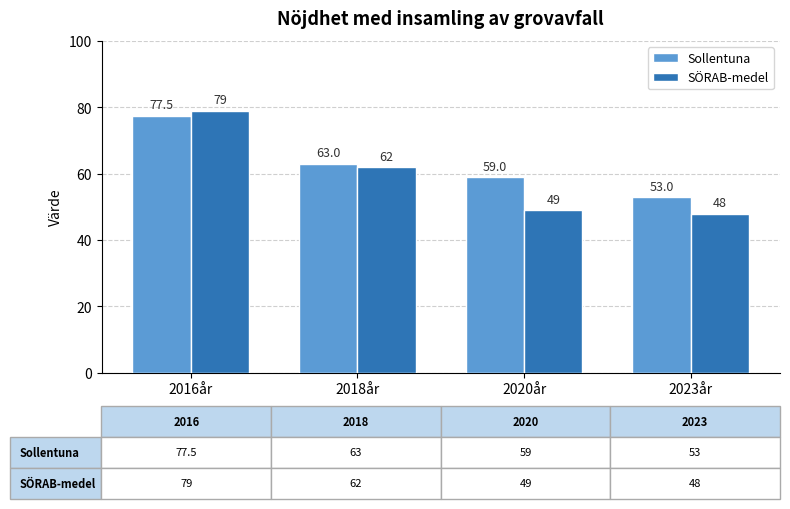

Reading left to right, transcribe all the data shown in this chart.

Sollentuna: 2016år=77.5	2018år=63.0	2020år=59.0	2023år=53.0
SÖRAB-medel: 2016år=79.0	2018år=62.0	2020år=49.0	2023år=48.0